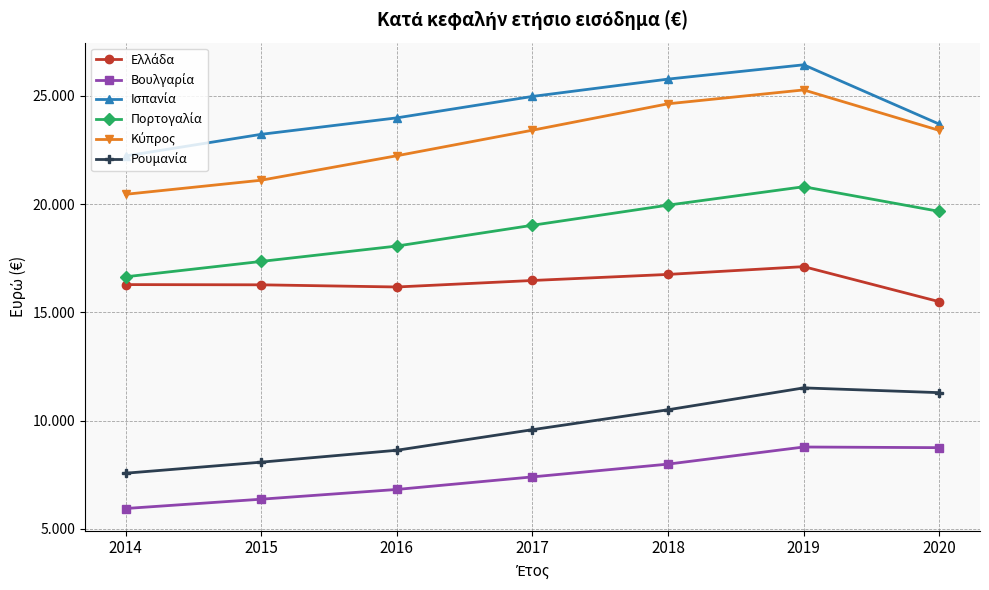

The value of Ελλάδα at 2015 is 10819. True or false?

False